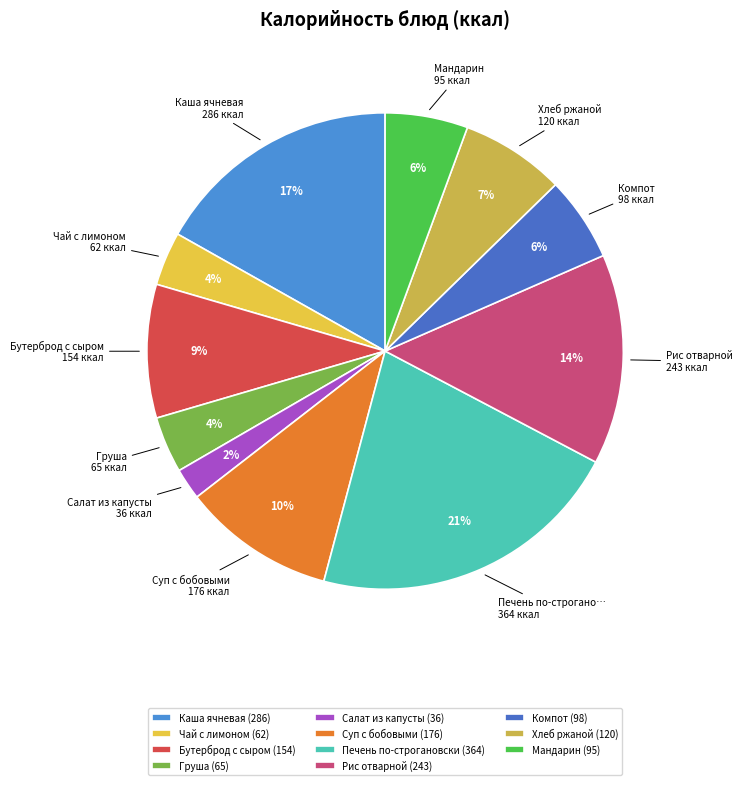

Is it true that Груша is 16% of the pie?

False